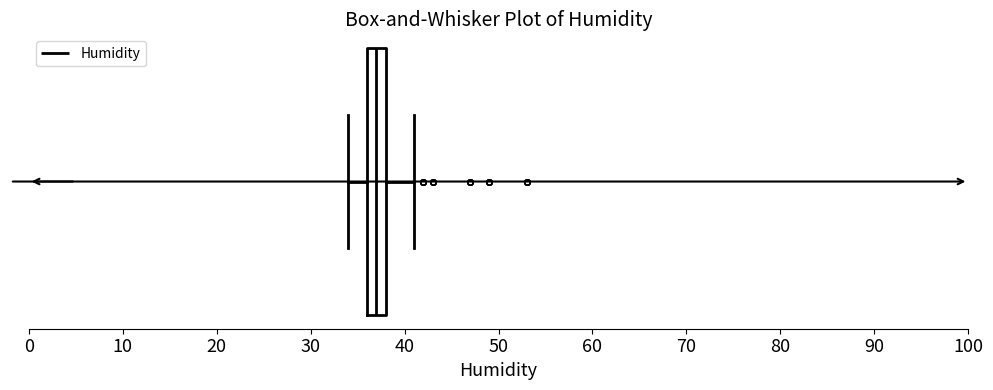

Read this box plot against the x-axis: the position of the median line, the range covered by the box, and the ends of both whiskers. The values are not printed on the chart, so give them approximately, as read against the axis.

median 37, box 36 to 38, whiskers 34 to 41